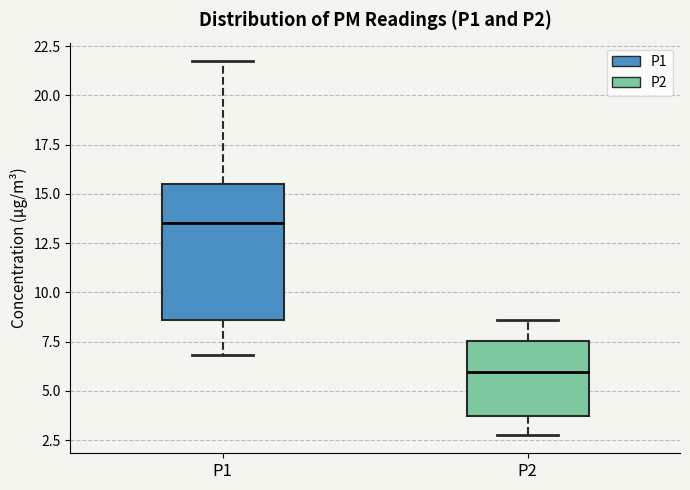

Which box is the tallest, from its lower edge to its upper edge?

P1